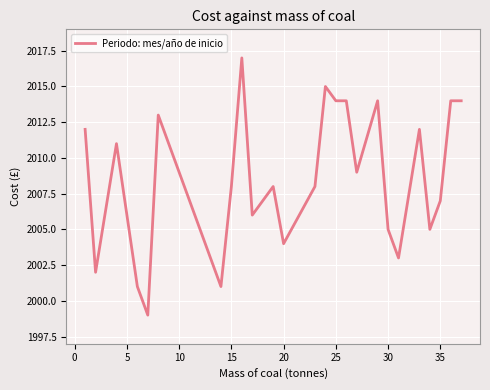

How many distinct data groups are displayed?

1